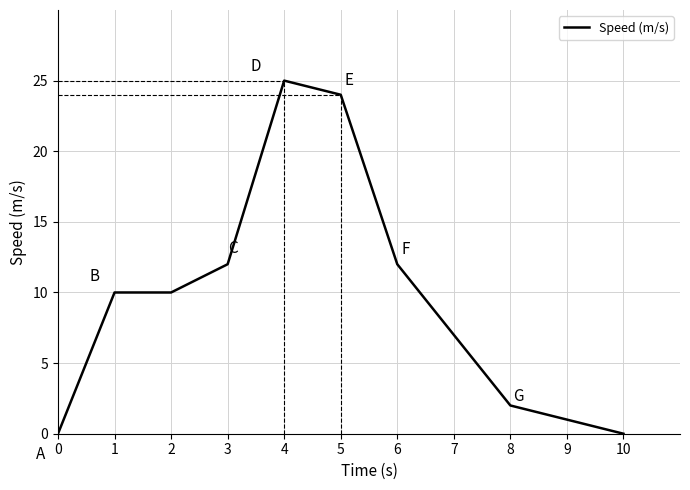

What is the difference between the maximum and minimum values?

25